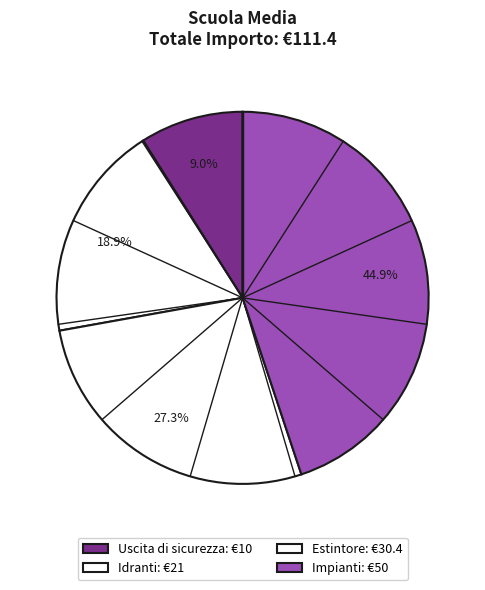

Count the number of slices in the pie.

4